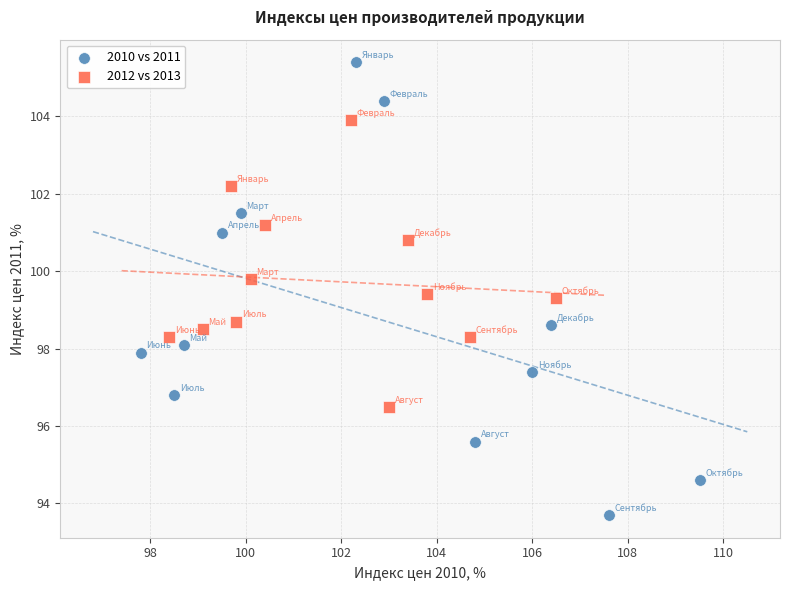

Which series has the widest spread of Y values?

2010 vs 2011